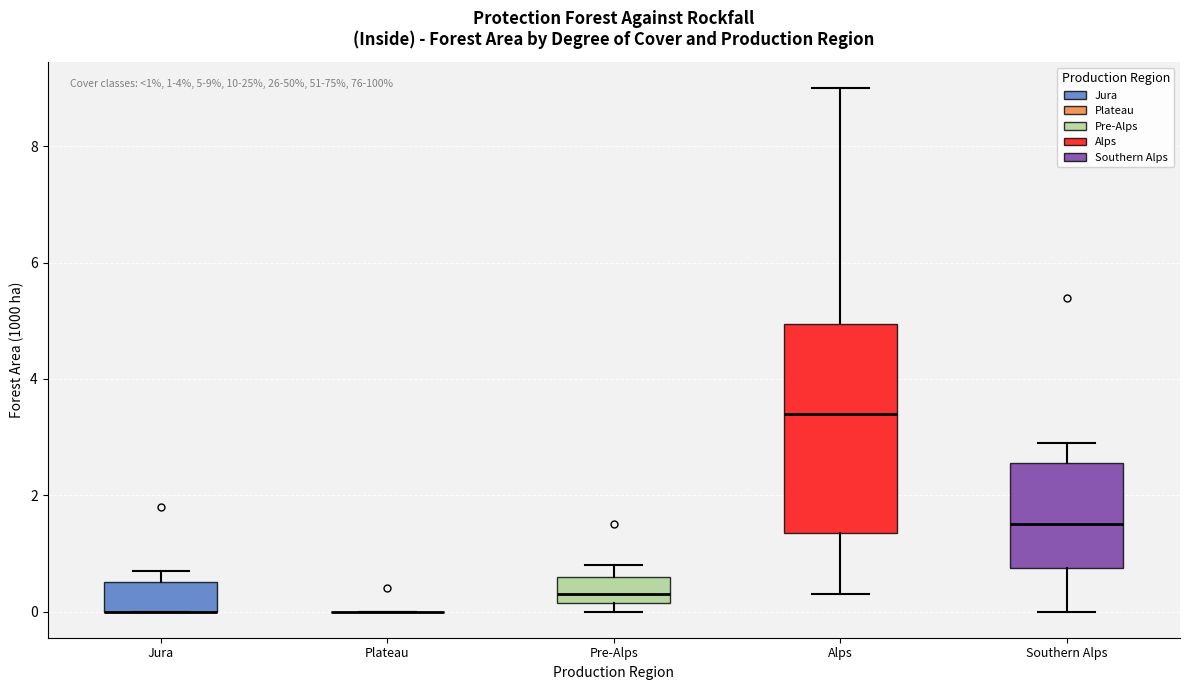

Comparing the boxes themselves (not the whiskers), which one is the tallest?

Alps